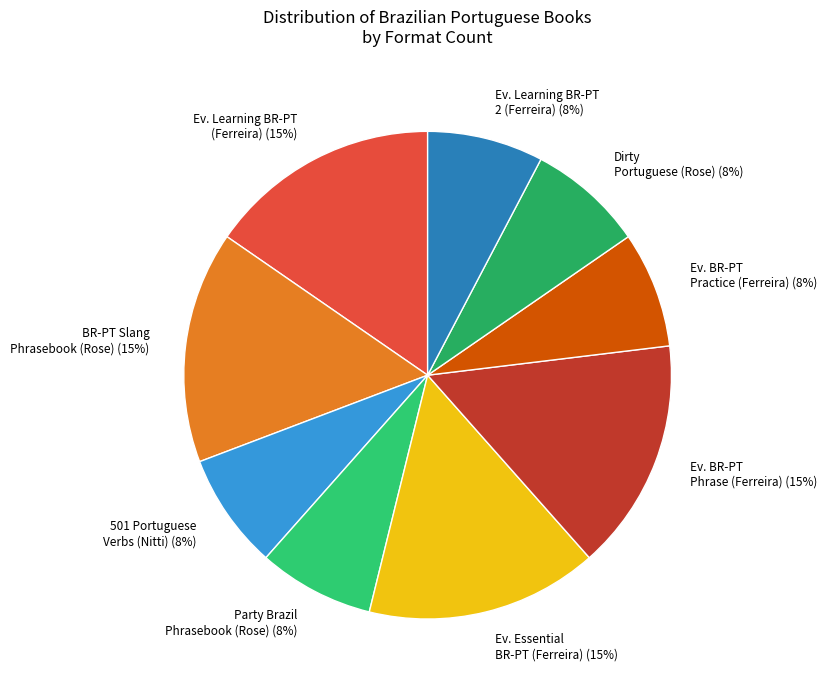

To the nearest percent, what is the average slice percentage?

11%